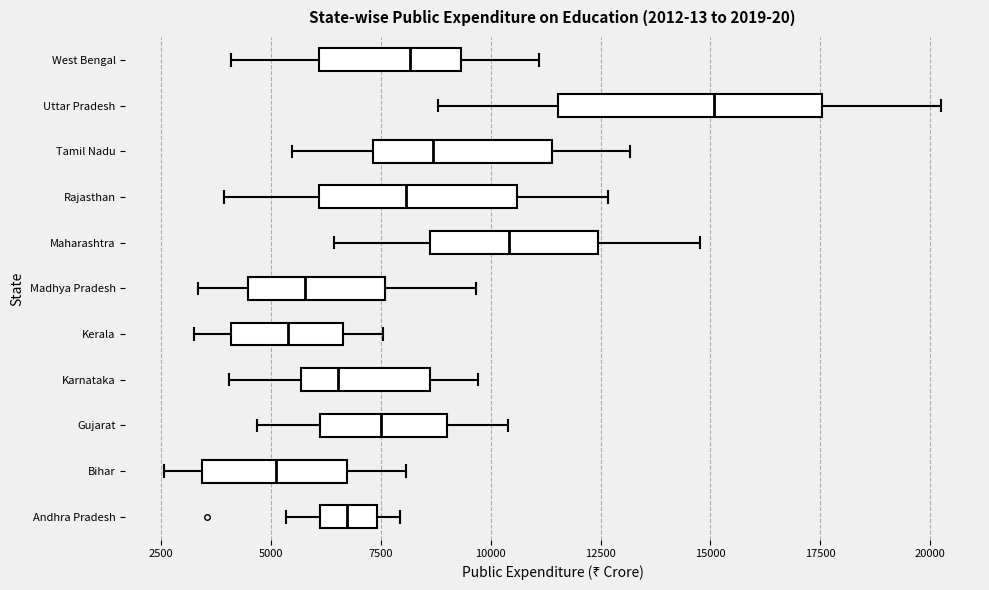

Comparing the boxes themselves (not the whiskers), which one is the widest?

Uttar Pradesh